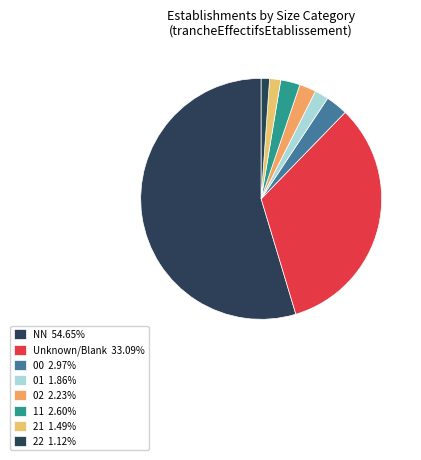

To the nearest percent, what is the difference between the largest and smallest slice percentages?

54%